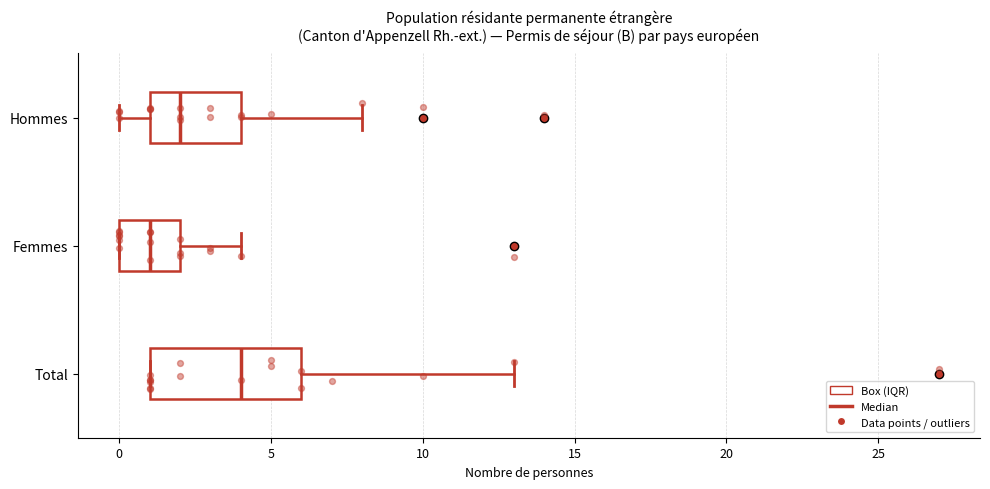

Which box's median line is the furthest to the right?

Total